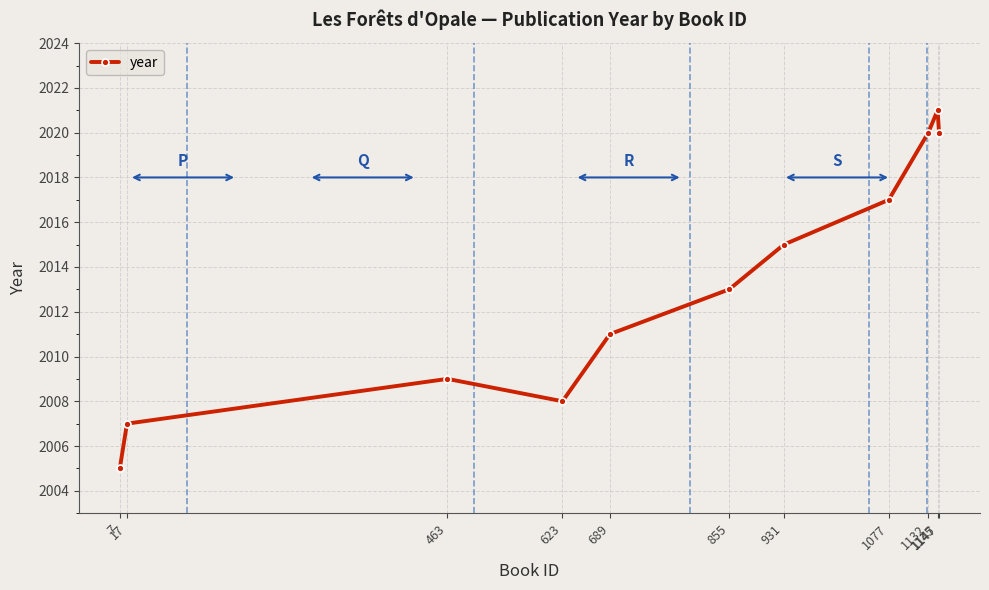

Read the value at 17, to the nearest 5.

2005